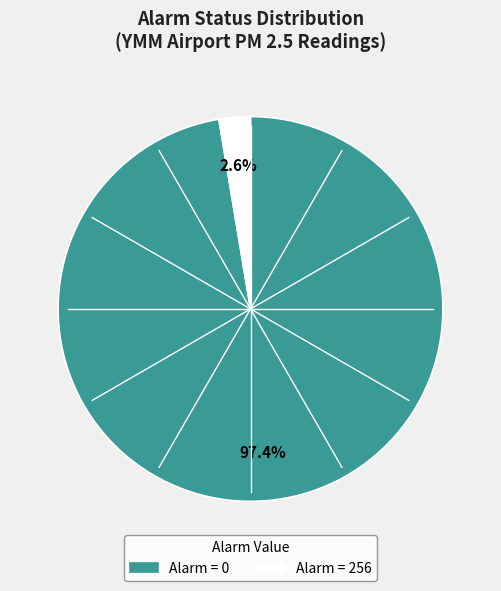

Count the number of slices in the pie.

2